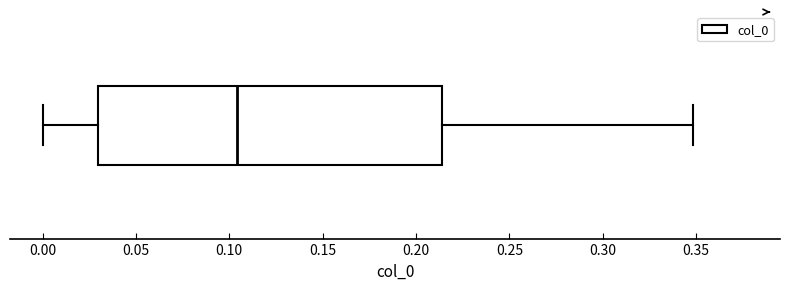

Where is the left edge of the box on the x-axis? The values are not printed on the chart, so give them approximately, as read against the axis.

0.030